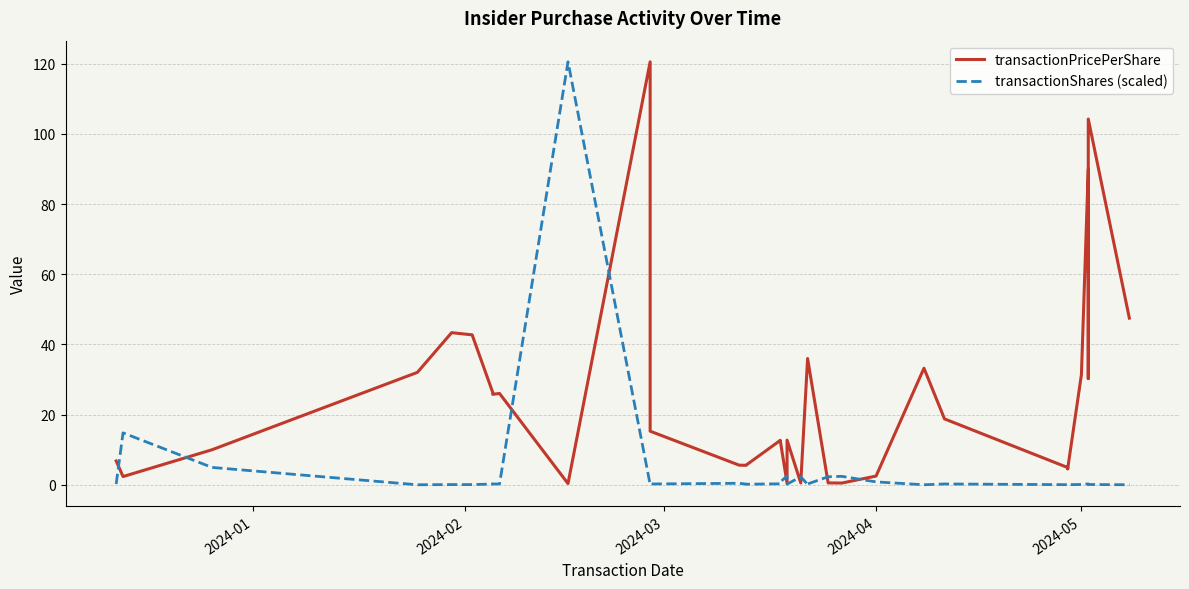

After their last crossing, which series has the higher values: transactionShares (scaled) or transactionPricePerShare?

transactionPricePerShare